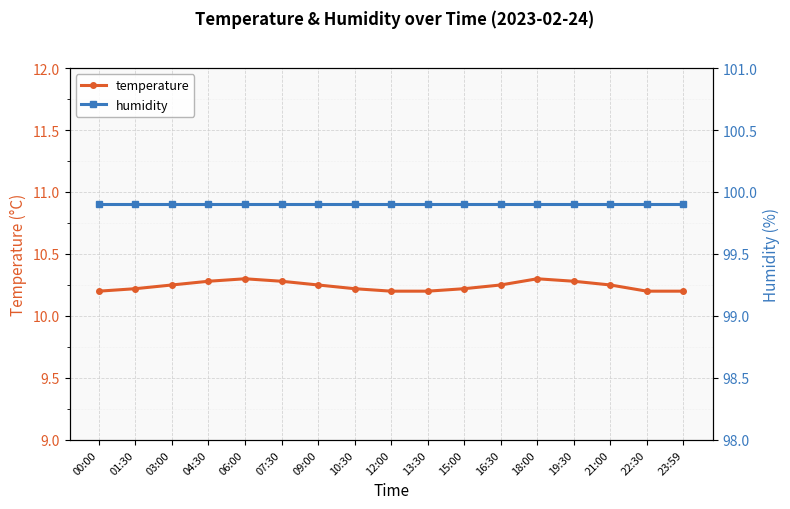

What is the total value across all series at 10:30?

110.1